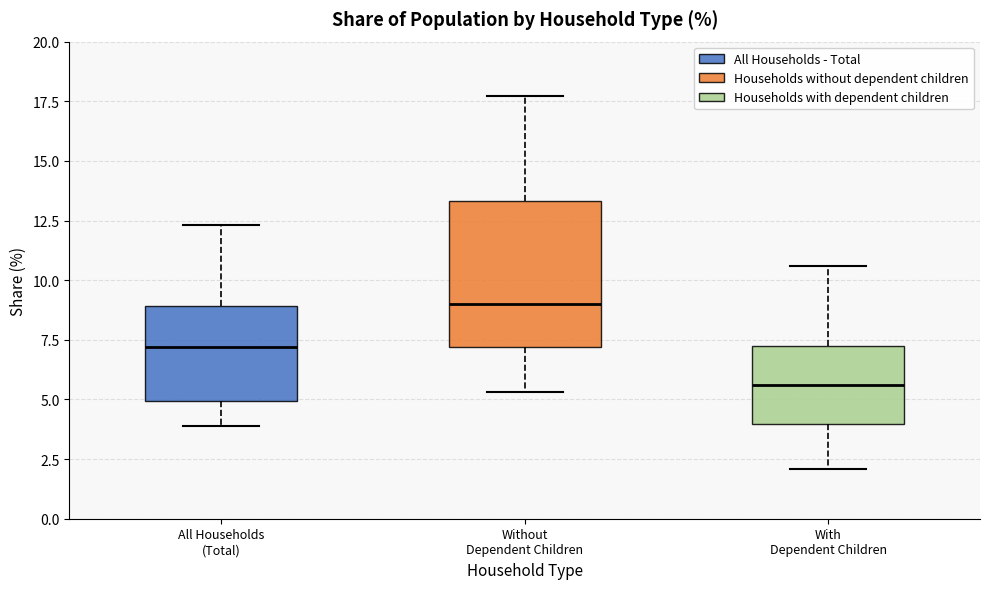

Reading left to right, transcribe this box plot: for each box, give where its median line is, the range the box spans, and where its two whiskers end, as read against the y-axis. The values are not printed on the chart, so give them approximately, as read against the axis.

All Households (Total): median 7.0, box 5.0 to 9.0, whiskers 4.0 to 12.5
Without Dependent Children: median 9.0, box 7.0 to 13.5, whiskers 5.5 to 17.5
With Dependent Children: median 5.5, box 4.0 to 7.5, whiskers 2.0 to 10.5